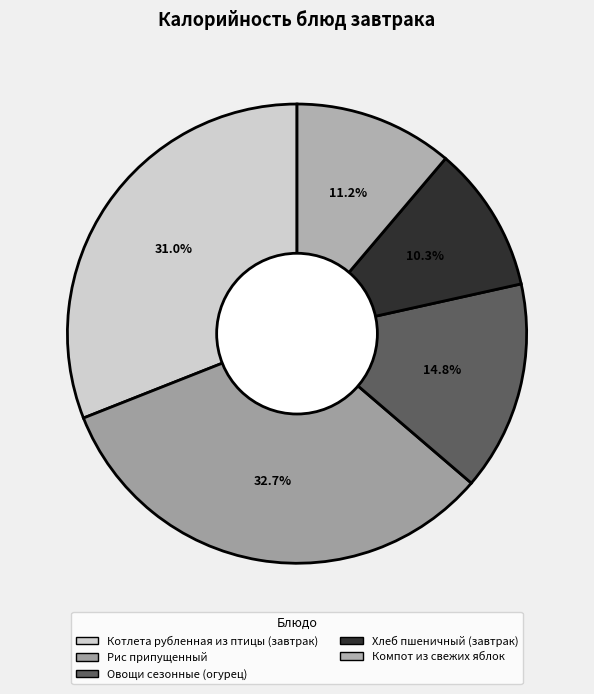

Approximately how many times larger is the value at Котлета рубленная из птицы (завтрак) compared to Компот из свежих яблок?

2.8